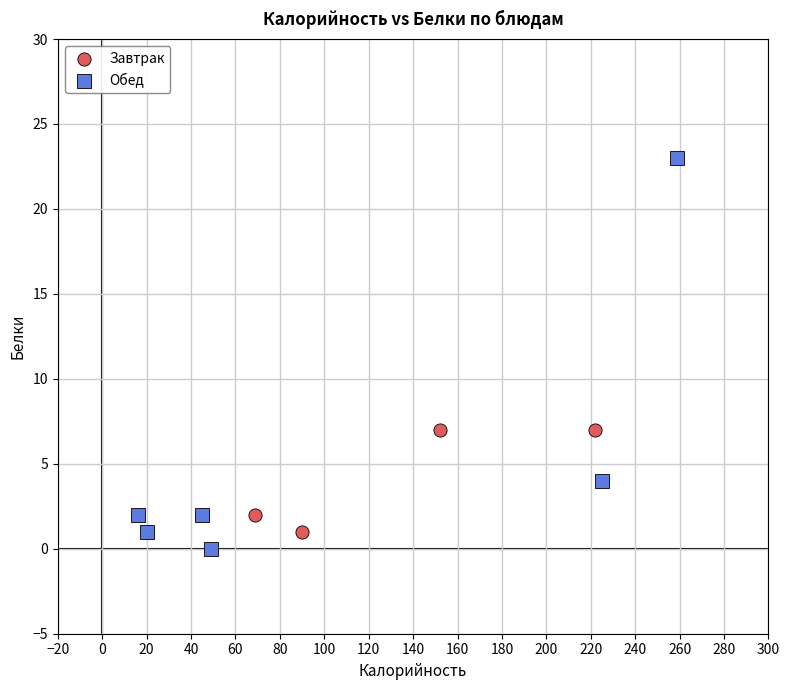

Which series reaches the minimum Y coordinate?

Обед